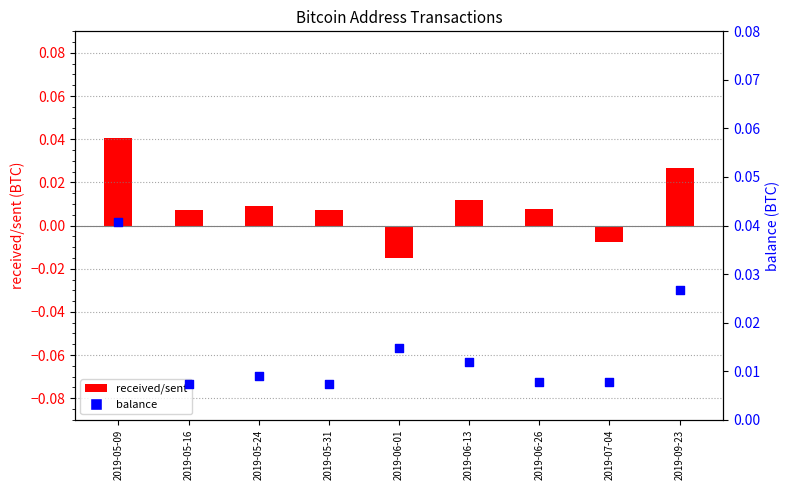

Which series has the largest Y range (max minus min)?

received/sent